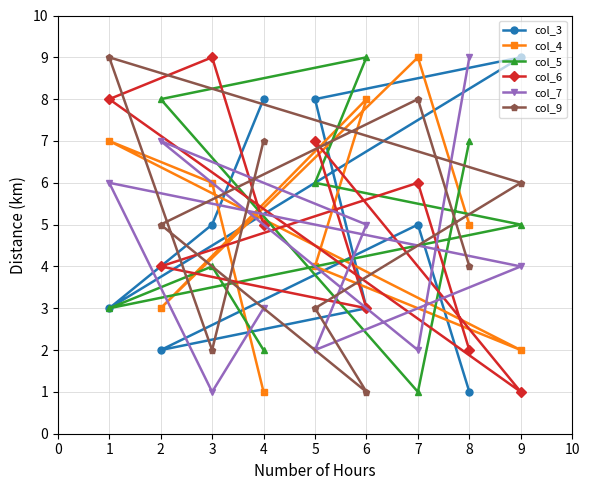

Reading right to left, what are all the values shown in this chart?

col_3: 9=9	8=1	7=5	6=3	5=8	4=8	3=5	2=2	1=3
col_4: 9=2	8=5	7=9	6=8	5=4	4=1	3=6	2=3	1=7
col_5: 9=5	8=7	7=1	6=9	5=6	4=2	3=4	2=8	1=3
col_6: 9=1	8=2	7=6	6=3	5=7	4=5	3=9	2=4	1=8
col_7: 9=4	8=9	7=2	6=5	5=2	4=3	3=1	2=7	1=6
col_9: 9=6	8=4	7=8	6=1	5=3	4=7	3=2	2=5	1=9